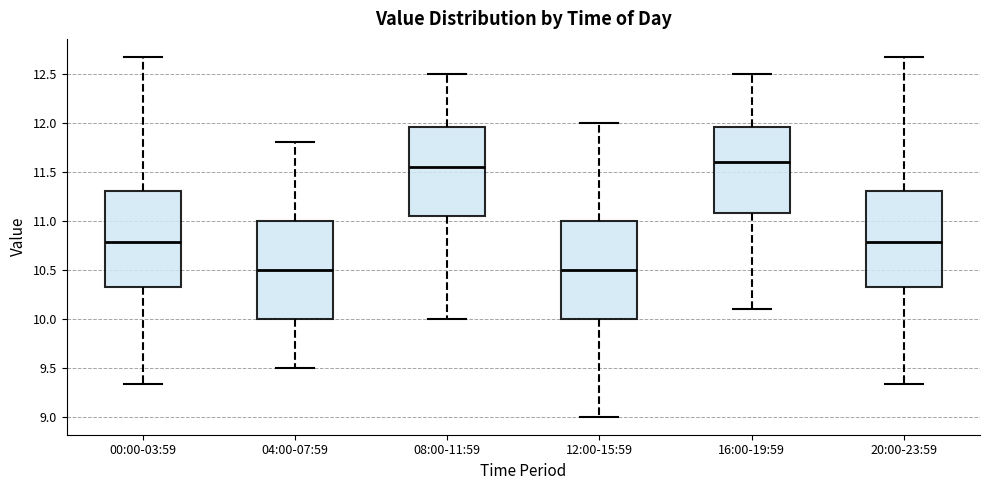

Reading left to right, transcribe this box plot: for each box, give where its median line is, the range the box spans, and where its two whiskers end, as read against the y-axis. The values are not printed on the chart, so give them approximately, as read against the axis.

00:00-03:59: median 10.80, box 10.30 to 11.30, whiskers 9.35 to 12.65
04:00-07:59: median 10.50, box 10.00 to 11.00, whiskers 9.50 to 11.80
08:00-11:59: median 11.55, box 11.05 to 11.95, whiskers 10.00 to 12.50
12:00-15:59: median 10.50, box 10.00 to 11.00, whiskers 9.00 to 12.00
16:00-19:59: median 11.60, box 11.10 to 11.95, whiskers 10.10 to 12.50
20:00-23:59: median 10.80, box 10.30 to 11.30, whiskers 9.35 to 12.65